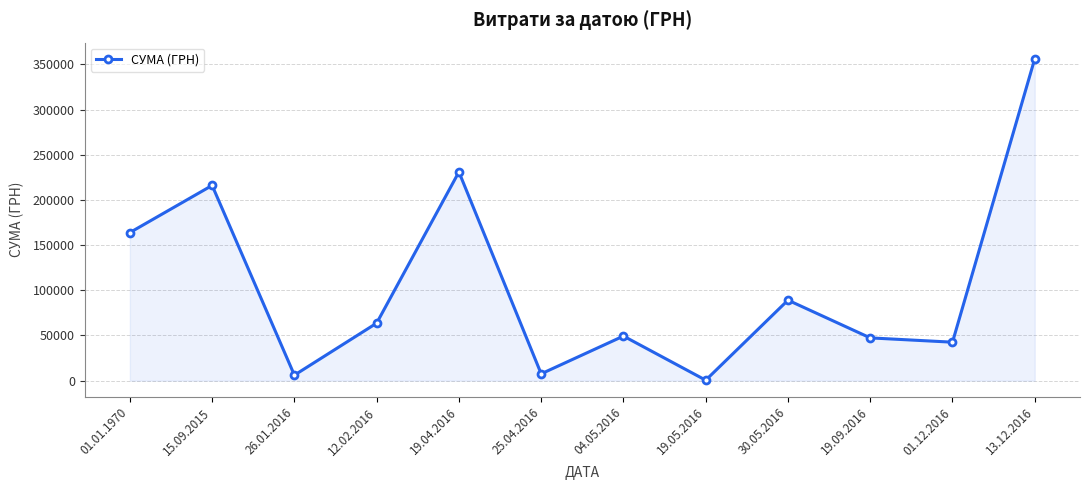

How many lines are shown in the chart?

1